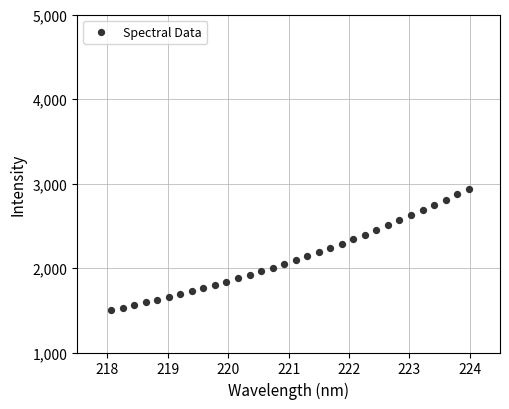

What is the range of Y values (max minus min)?

1434.1